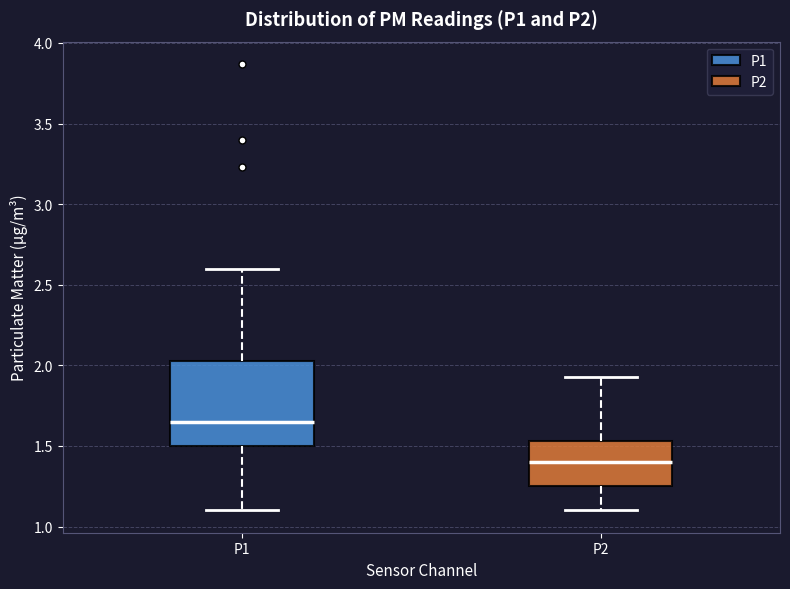

Which box's median line is the lowest?

P2